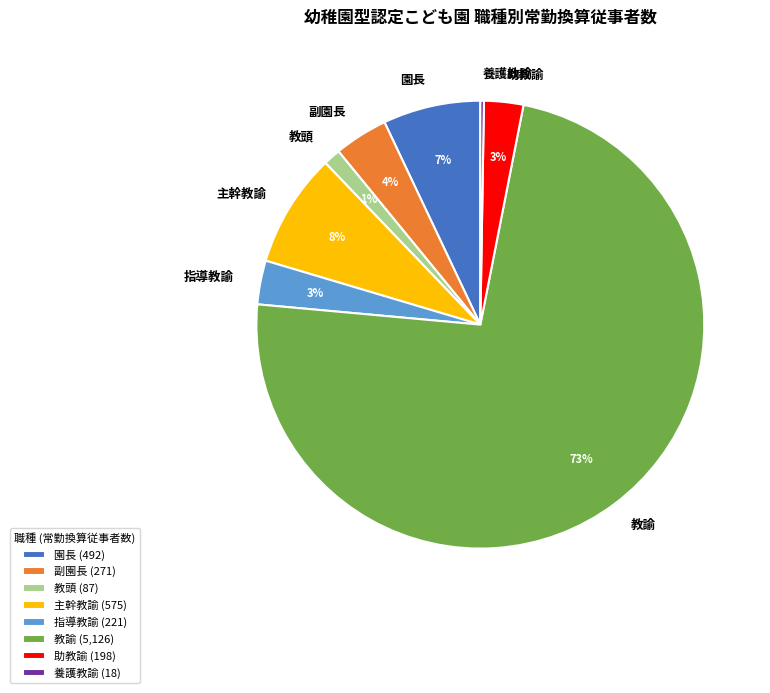

To the nearest percent, what portion does 教頭 represent?

1%